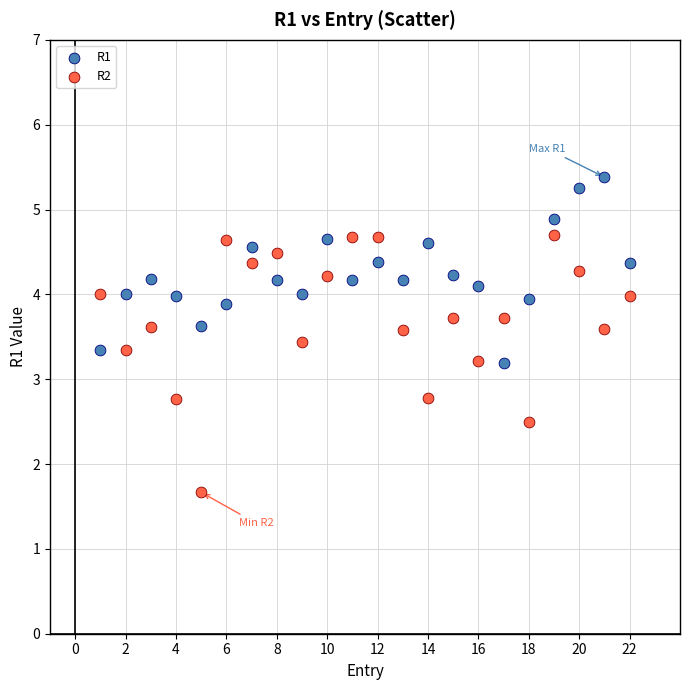

Which series reaches the maximum Y coordinate?

R1